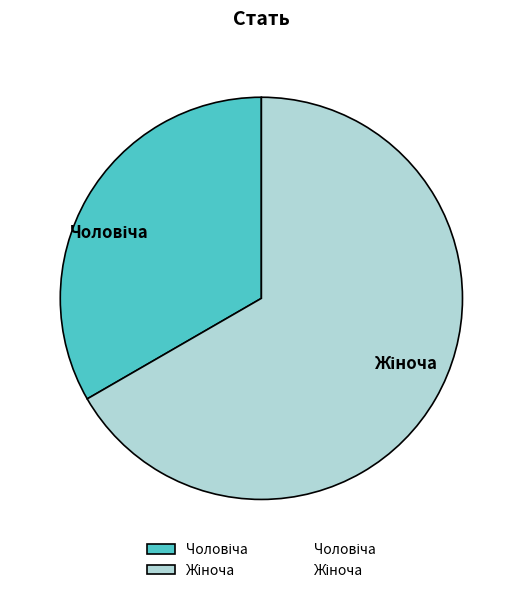

Is there a majority slice in this chart?

Yes